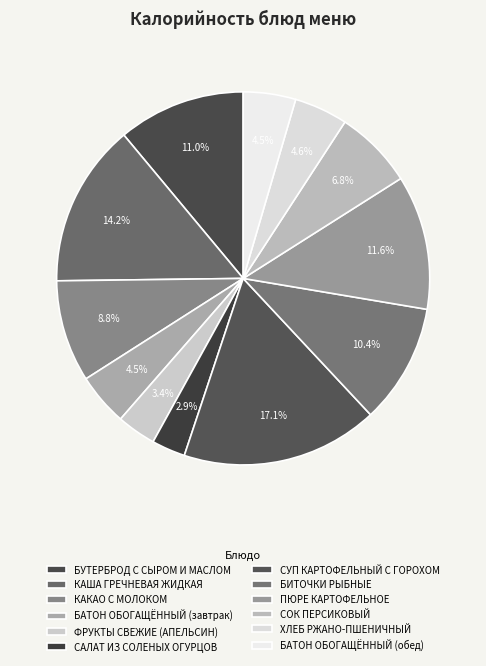

The КАША ГРЕЧНЕВАЯ ЖИДКАЯ slice represents 25% of the pie. True or false?

False